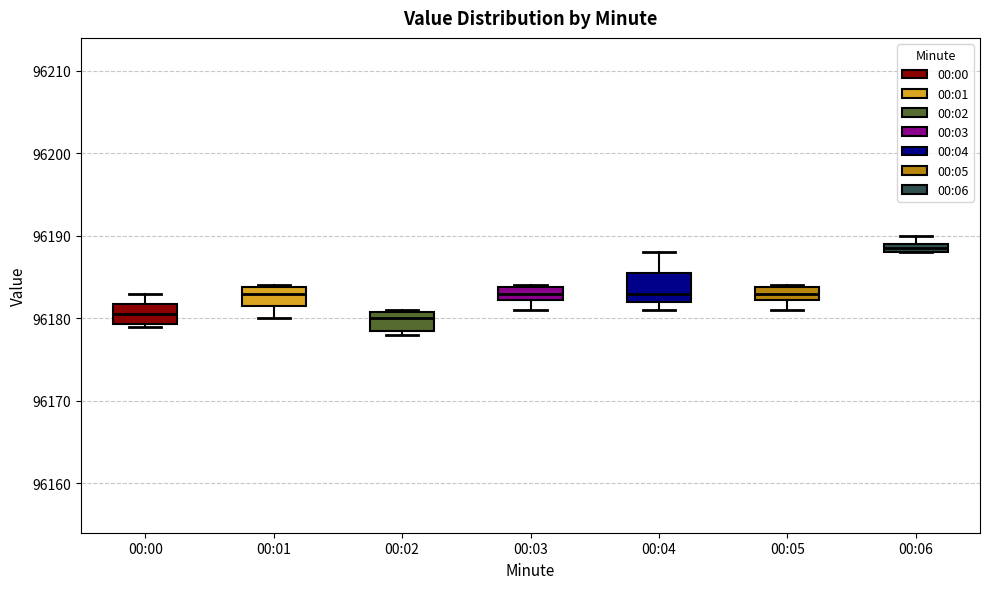

Which box has the highest median line?

00:06